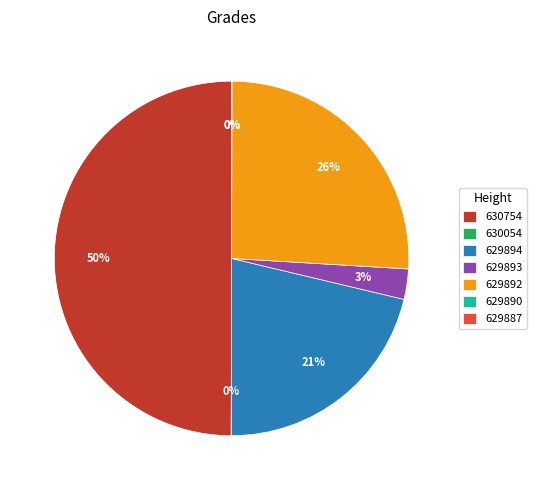

To the nearest percent, what portion does 630754 represent?

50%